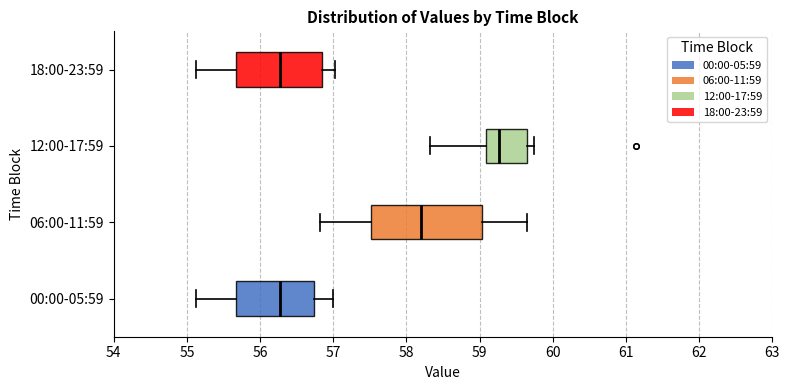

Reading bottom to top, read every box against the x-axis: the position of its median line, the range the box covers, and the ends of its whiskers. The values are not printed on the chart, so give them approximately, as read against the axis.

00:00-05:59: median 56.3, box 55.7 to 56.7, whiskers 55.1 to 57.0
06:00-11:59: median 58.2, box 57.5 to 59.0, whiskers 56.8 to 59.7
12:00-17:59: median 59.3, box 59.1 to 59.7, whiskers 58.3 to 59.7 (just right of the box's right edge)
18:00-23:59: median 56.3, box 55.7 to 56.9, whiskers 55.1 to 57.0